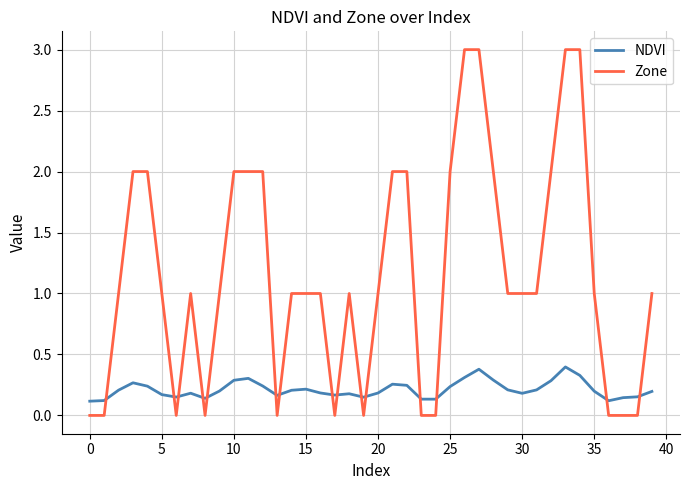

True or false: NDVI and Zone intersect in this chart.

True